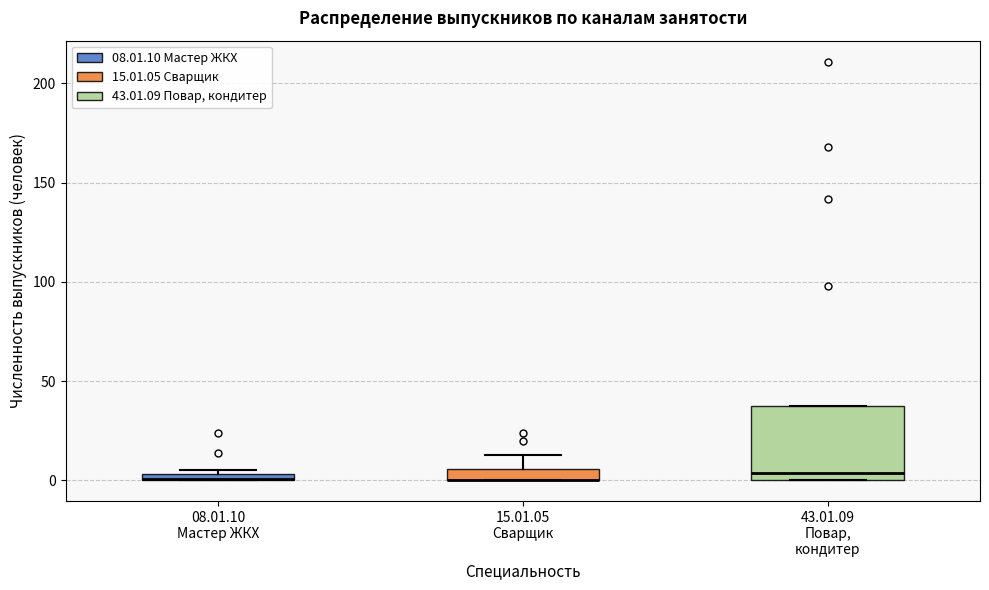

Comparing the boxes themselves (not the whiskers), which one is the tallest?

43.01.09 Повар, кондитер